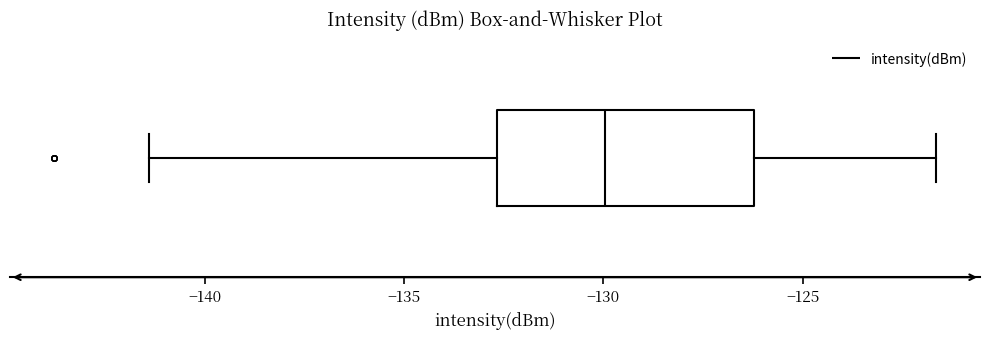

Transcribe this box plot: give where the median line is, the range the box spans, and where the two whiskers end, as read against the x-axis. The values are not printed on the chart, so give them approximately, as read against the axis.

median -130.0, box -132.5 to -126.0, whiskers -141.5 to -121.5